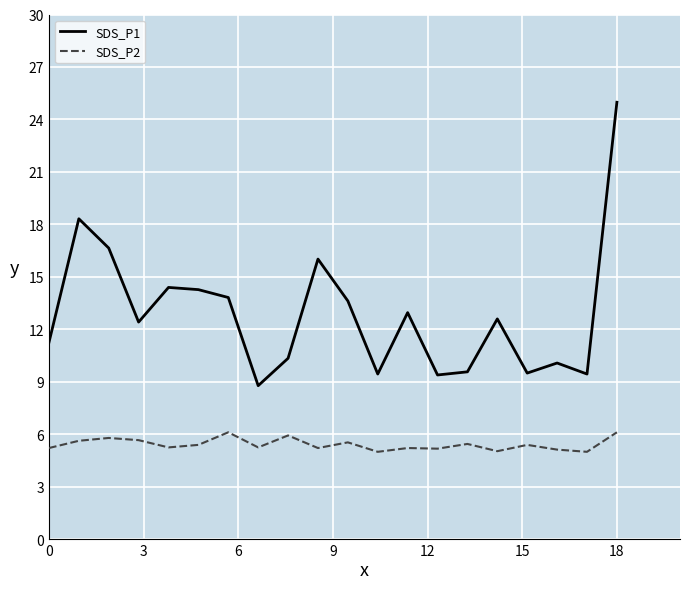

Count the number of data series in this chart.

2